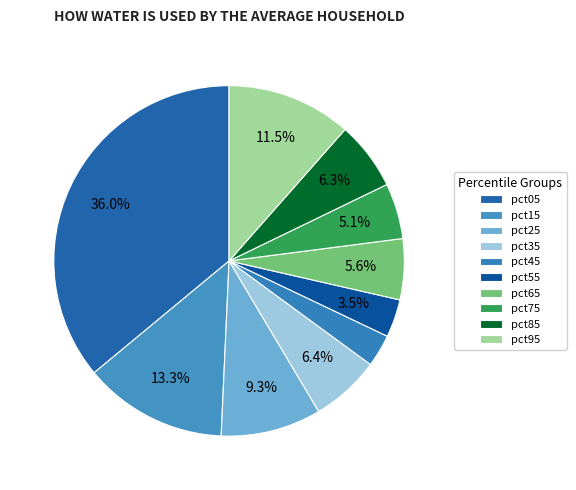

How many slices are in this pie chart?

10